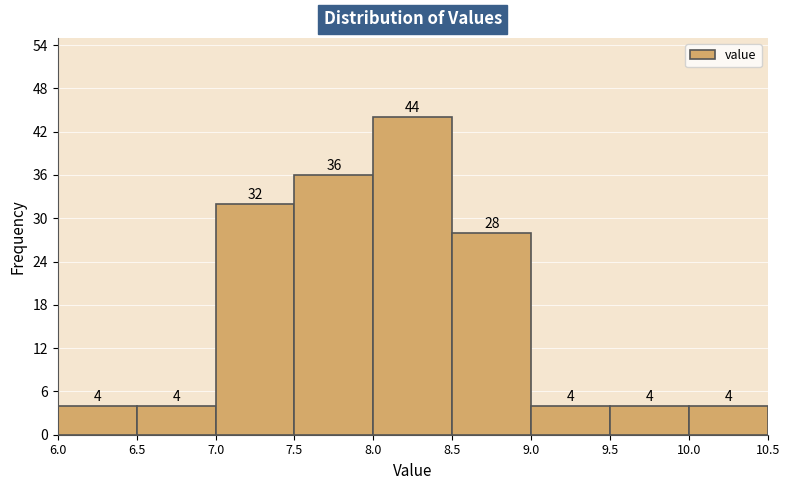

Reading left to right, transcribe this chart: for each bar, give the range it covers on the x-axis and its height.

6.0 to 6.5: 4
6.5 to 7.0: 4
7.0 to 7.5: 32
7.5 to 8.0: 36
8.0 to 8.5: 44
8.5 to 9.0: 28
9.0 to 9.5: 4
9.5 to 10.0: 4
10.0 to 10.5: 4